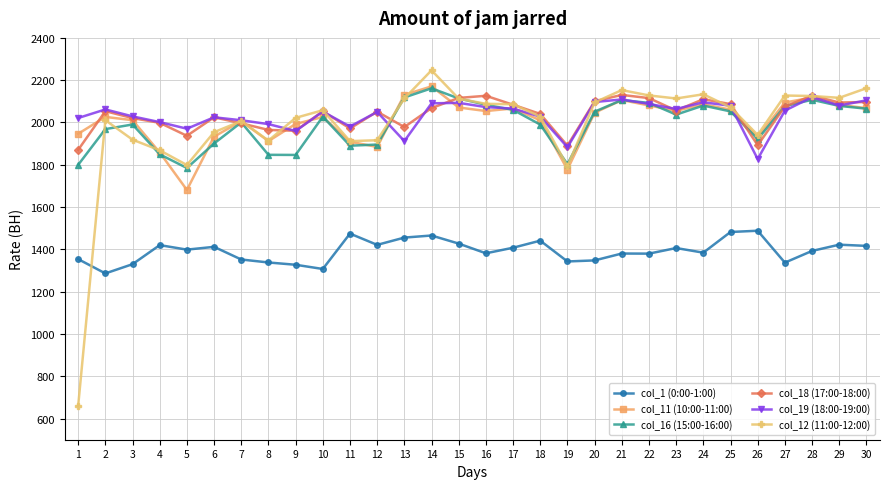

What is the total value across all series at 14?

12203.4